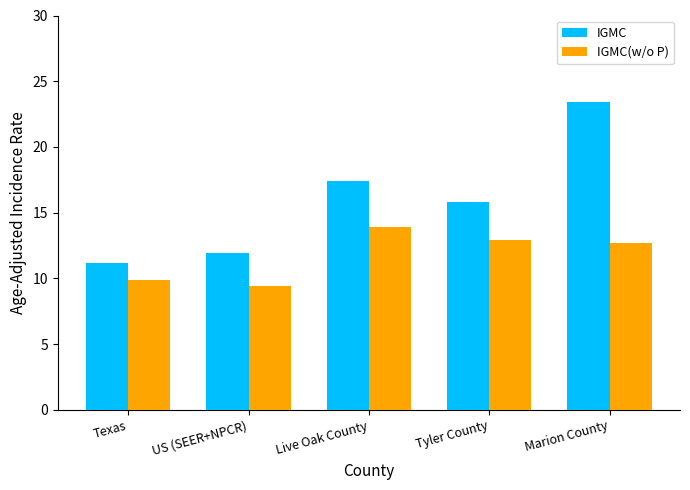

How many values in the IGMC series exceed 15?

3